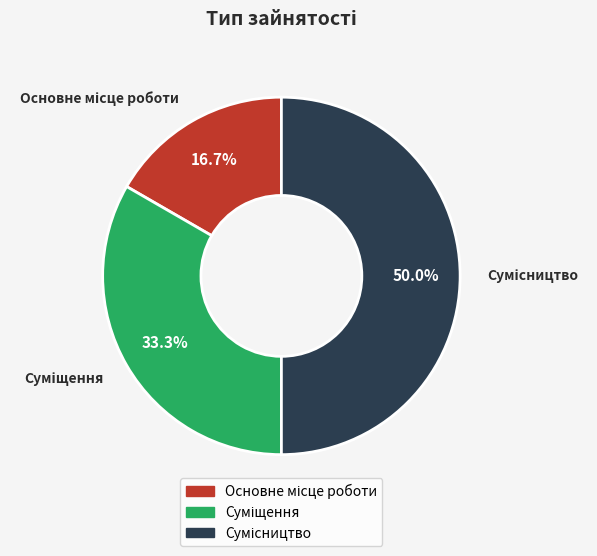

How many slices are in this pie chart?

3